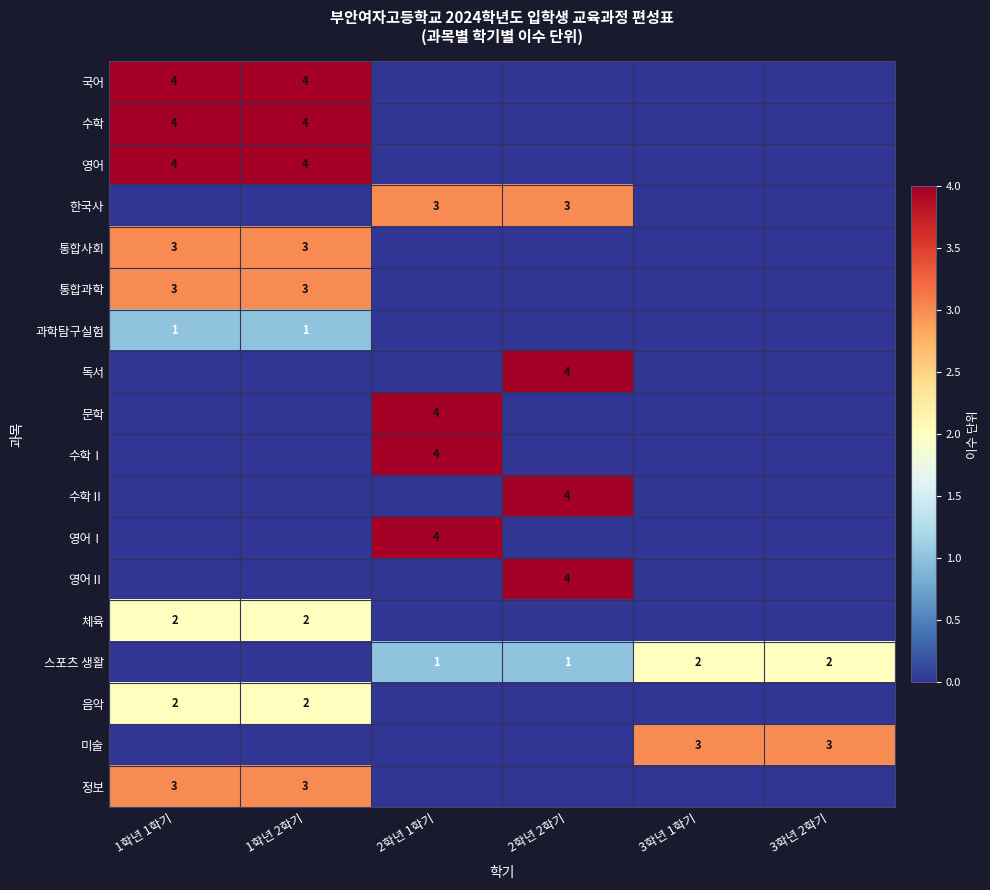

Is it true that 음악 equals 2 at 1학년 1학기?

True